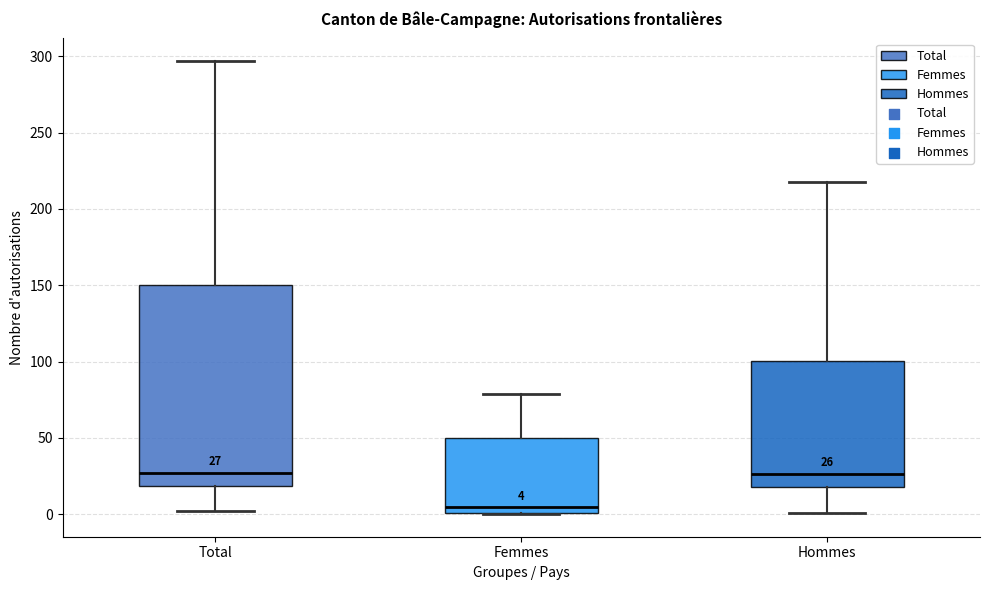

Which box is the tallest, from its lower edge to its upper edge?

Total